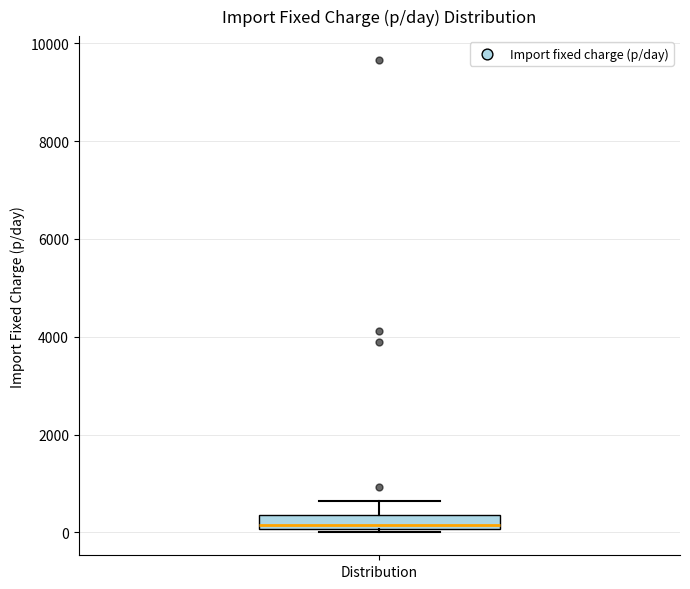

Where does the median line of the box for Distribution sit on the y-axis? The values are not printed on the chart, so give them approximately, as read against the axis.

200